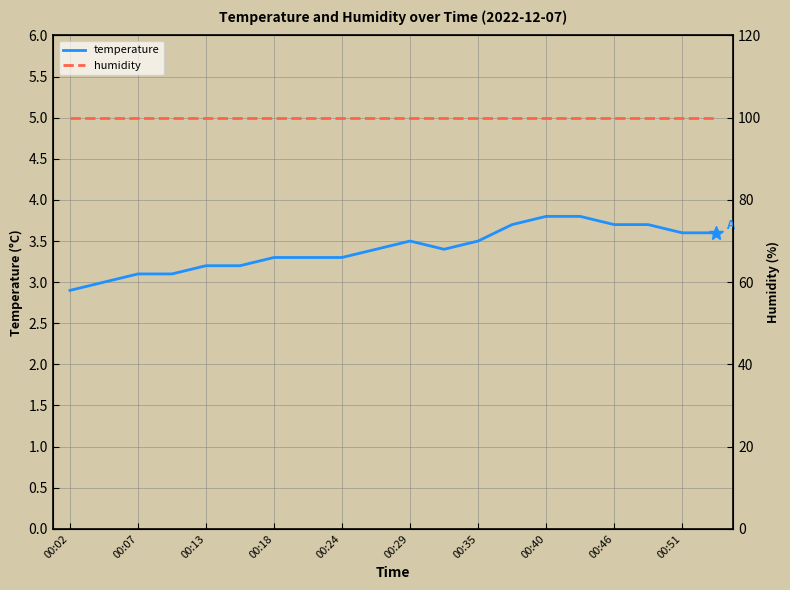

The temperature series shows 3.7 at 00:46. True or false?

True